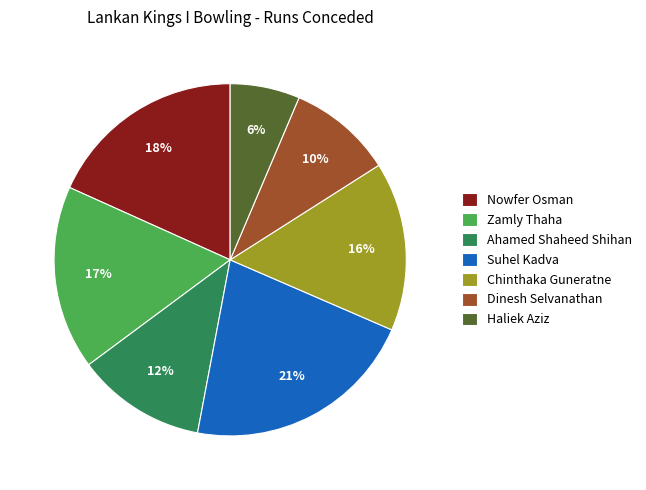

Which slice is the smallest?

Haliek Aziz